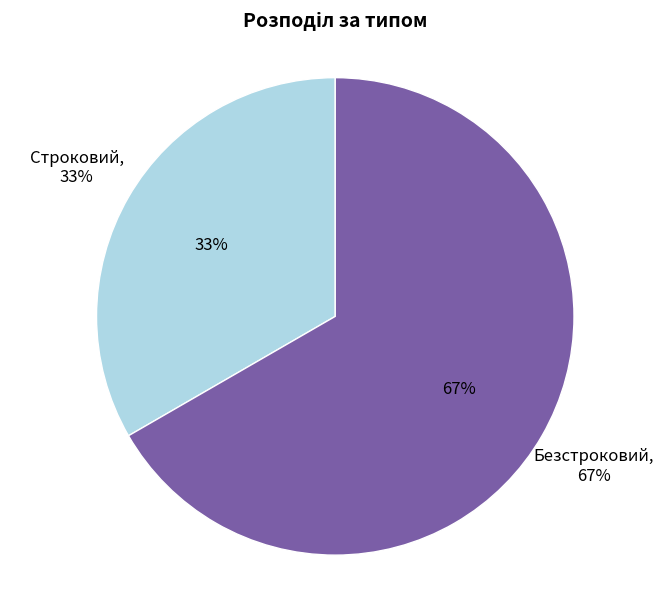

Is it true that Безстроковий is 67% of the pie?

True